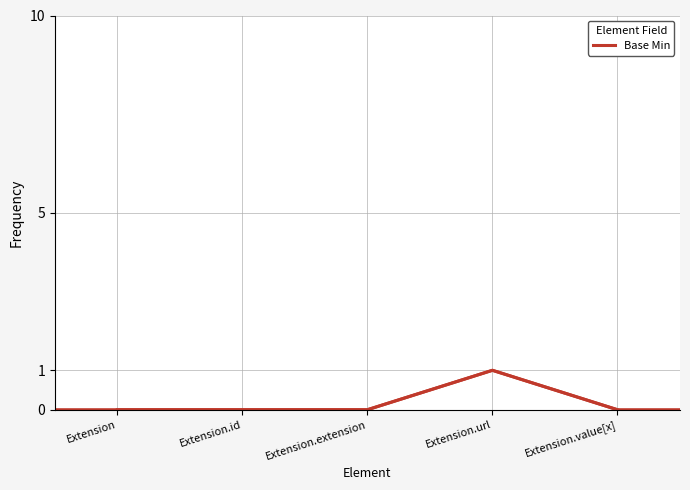

Reading left to right, list all the values displayed in this chart.

Extension=0	Extension.id=0	Extension.extension=0	Extension.url=1	Extension.value[x]=0